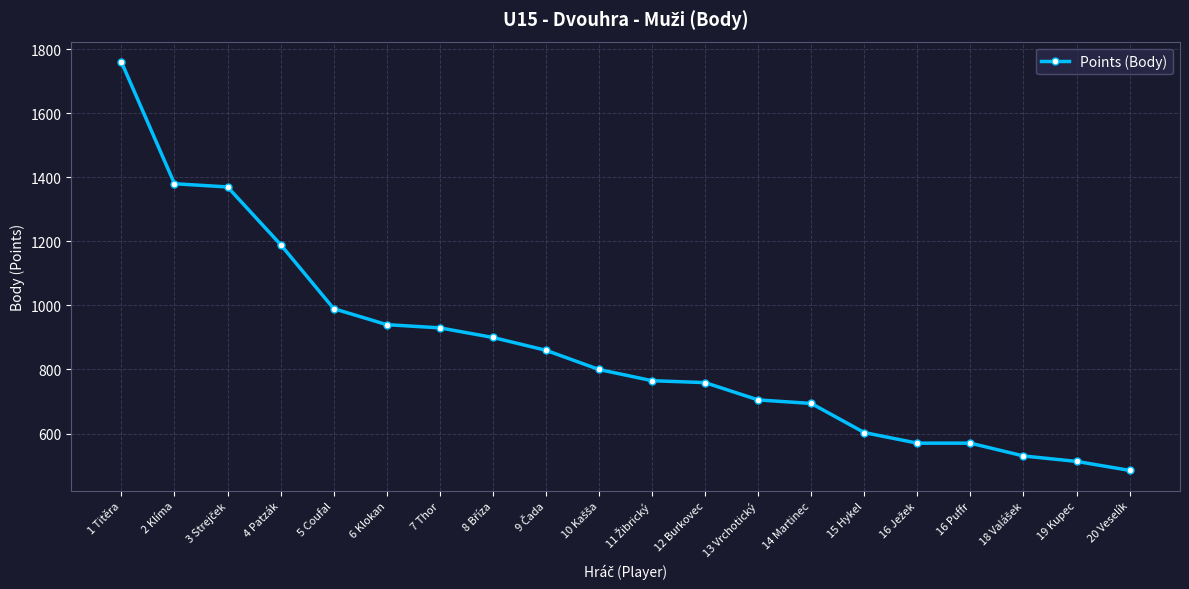

Reading left to right, extract all data points from this chart.

1760	1380	1370	1190	990	940	930	900	860	800	765	759	705	694	603	570	570	530	513	485